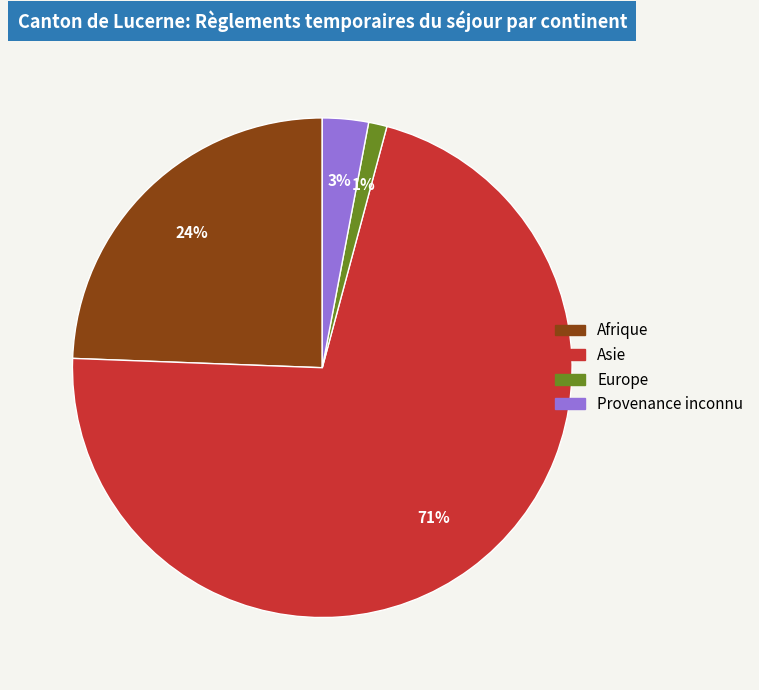

What is the largest slice in the pie chart?

Asie